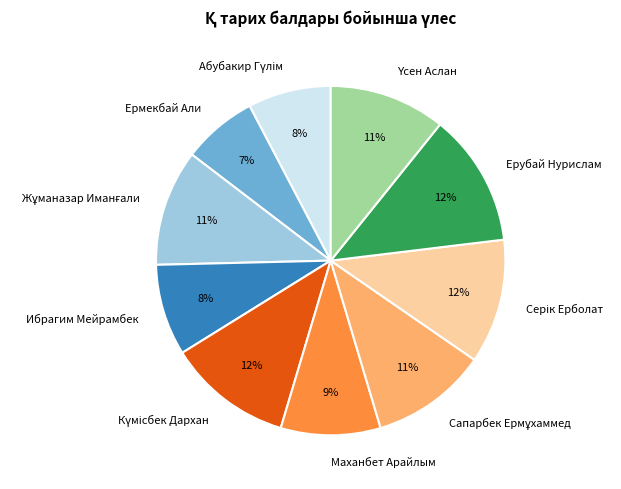

Is there a majority slice in this chart?

No